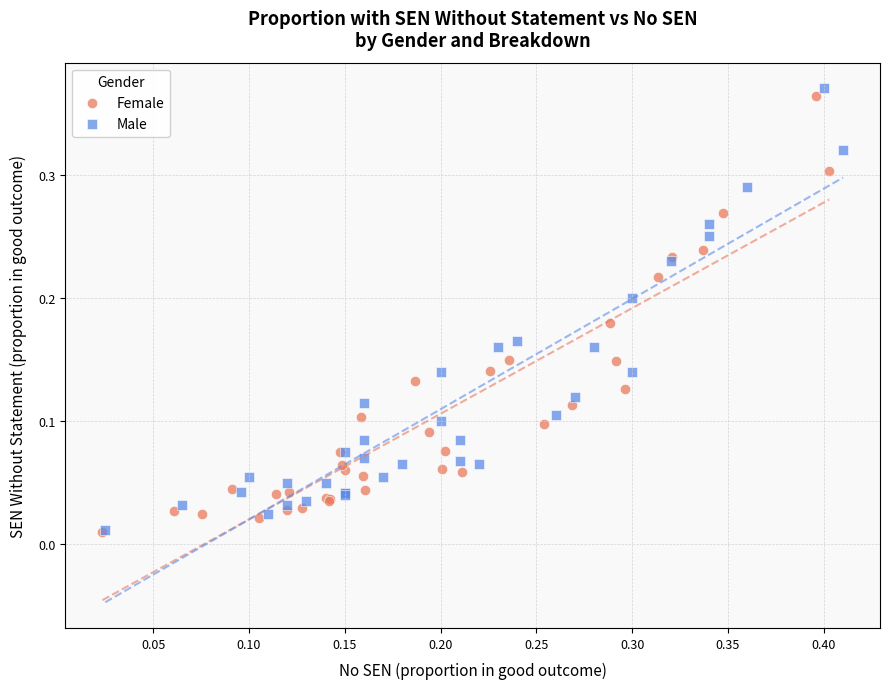

Which series reaches the maximum Y coordinate?

Male